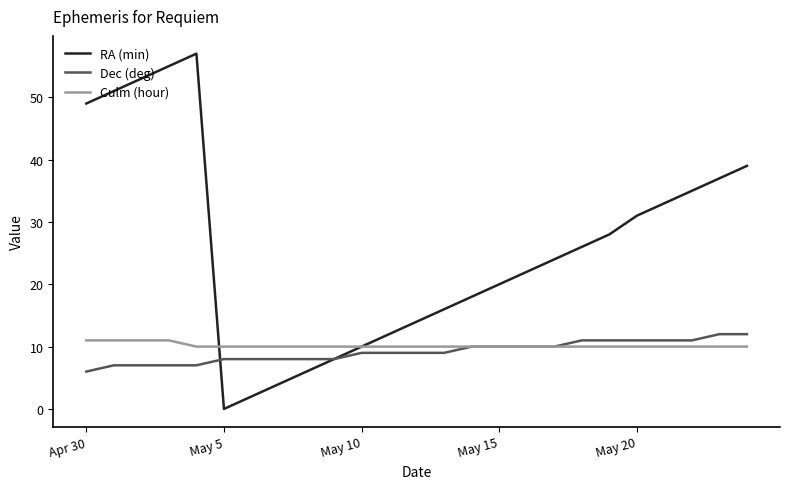

Which series has the largest total across all categories?

RA (min)